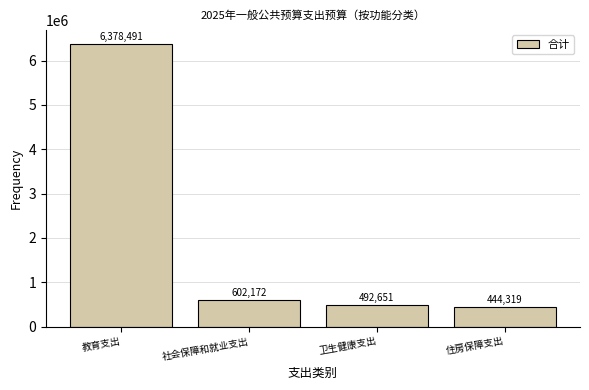

Reading left to right, extract all data points from this chart.

教育支出=6378491	社会保障和就业支出=602172	卫生健康支出=492651	住房保障支出=444319